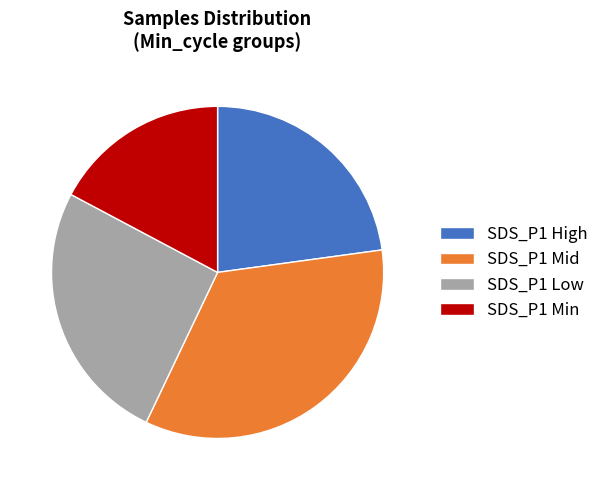

Rank the categories by value from lowest to highest.

SDS_P1 Min, SDS_P1 High, SDS_P1 Low, SDS_P1 Mid